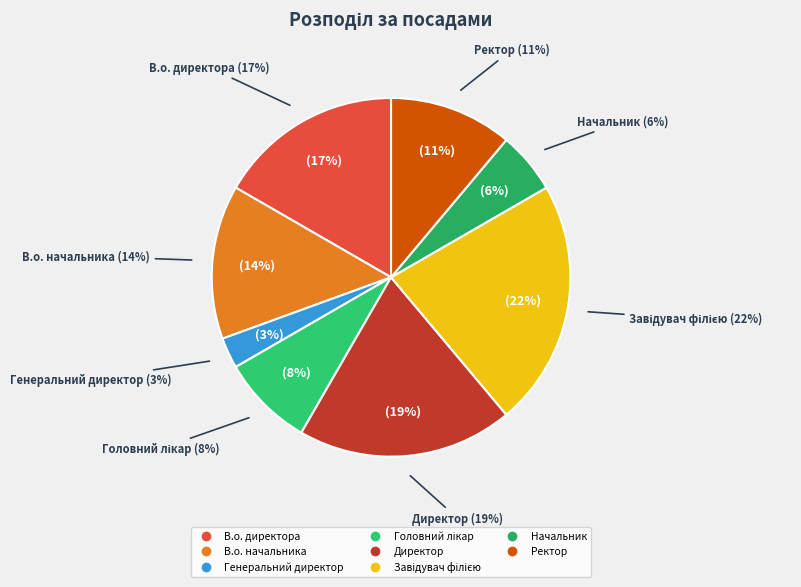

Approximately how many times larger is the value at Начальник compared to В.о. начальника?

0.4